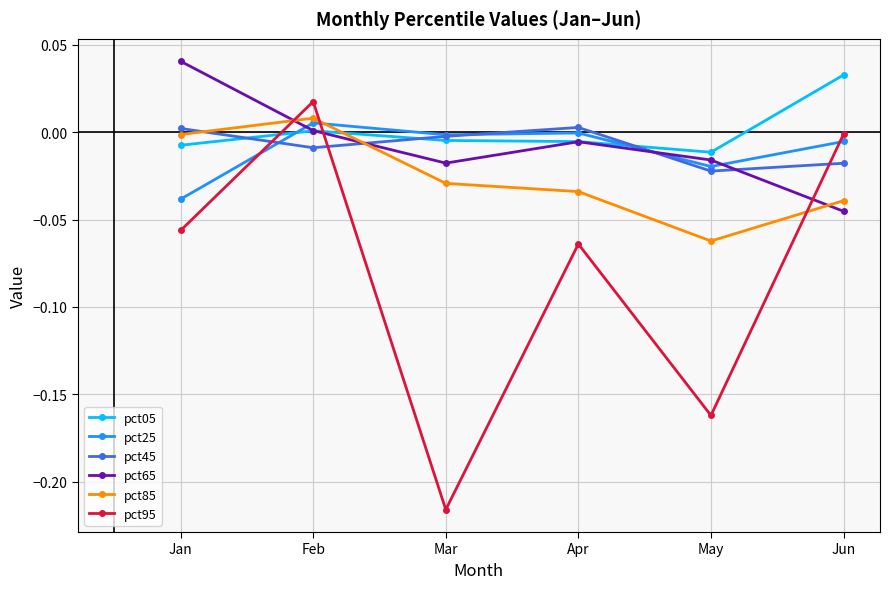

Count the number of categories in the chart.

6